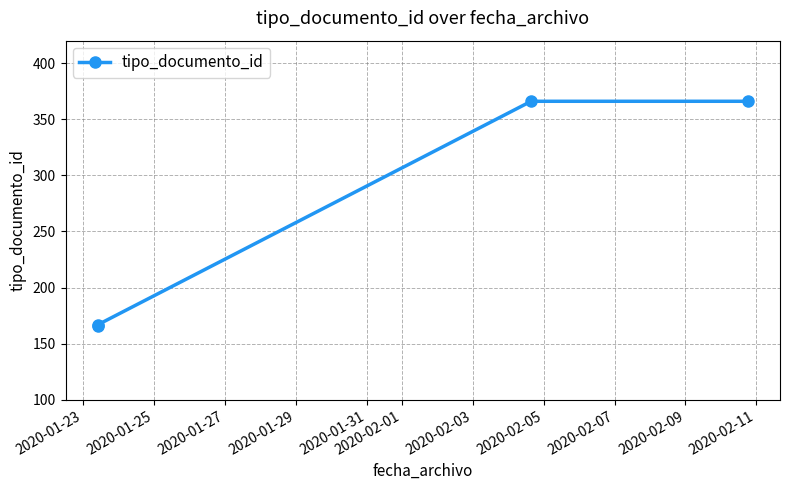

True or false: the data has more than 2 interior local peaks.

False